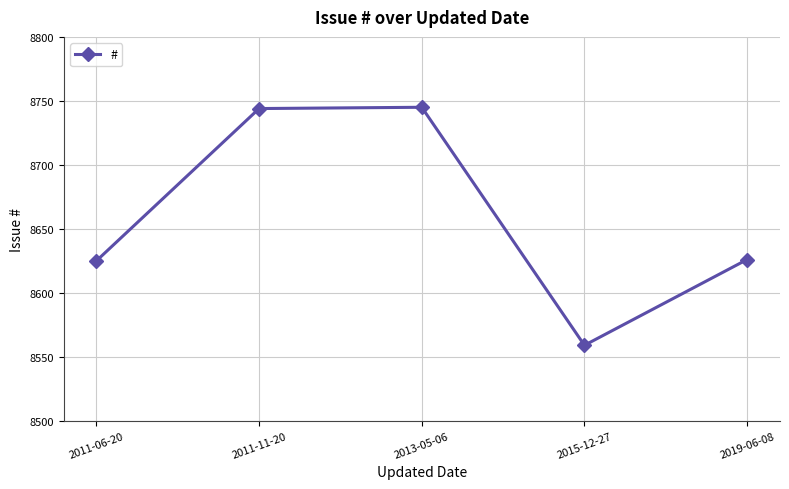

At which category does the chart reach its minimum across all series?

2015-12-27